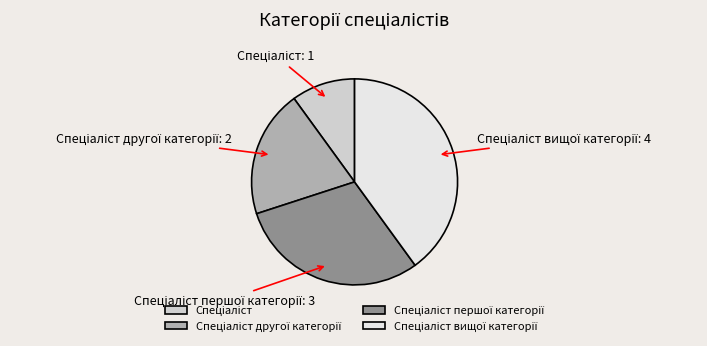

Does any single category account for the majority?

No